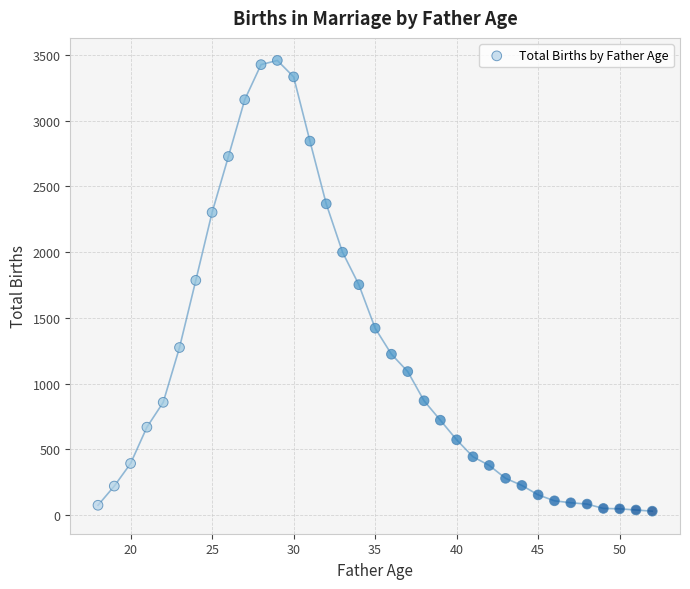

What is the range of X values (max minus min)?

34